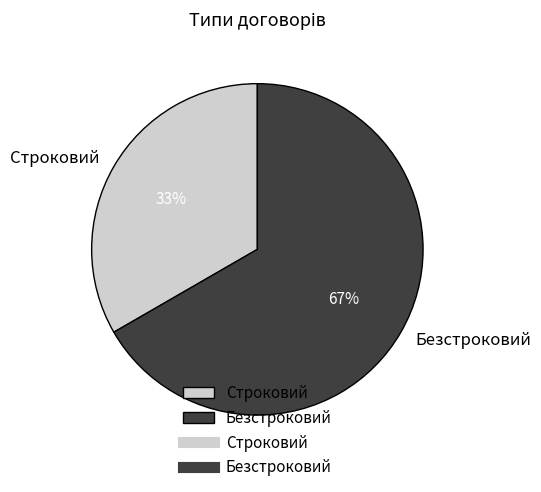

Is the sum of Безстроковий and Строковий greater than half?

Yes